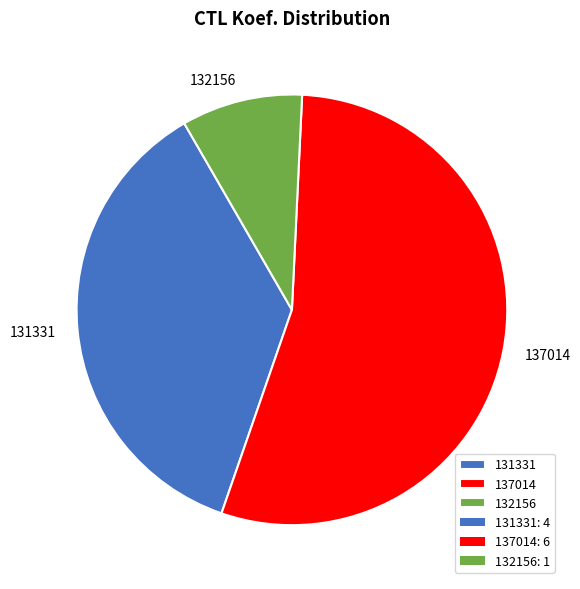

Is the sum of 137014 and 131331 greater than half?

Yes